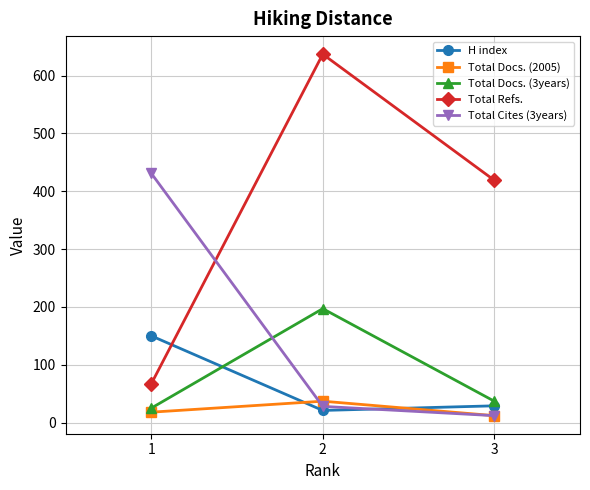

What is the sum of all Total Refs. values?

1123